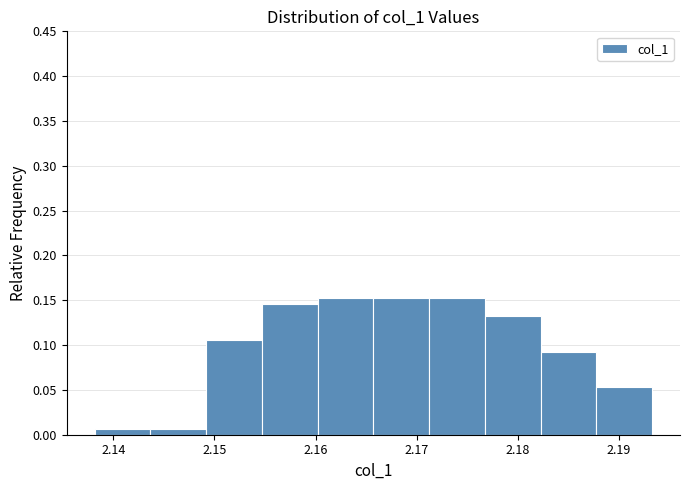

How tall is the bar that spans 2.160 to 2.166 on the x-axis? Neither the bar edges nor the heights are printed on the chart, so give them approximately, as read against the axes.

0.150